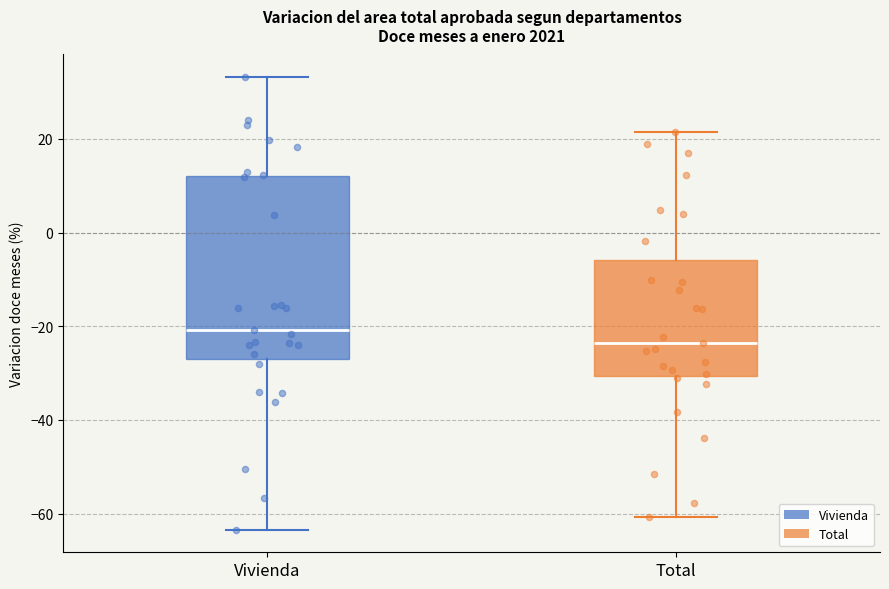

Reading left to right, read every box against the y-axis: the position of its median line, the range the box covers, and the ends of its whiskers. The values are not printed on the chart, so give them approximately, as read against the axis.

Vivienda: median -20, box -26 to 12, whiskers -64 to 34
Total: median -24, box -30 to -6, whiskers -60 to 22